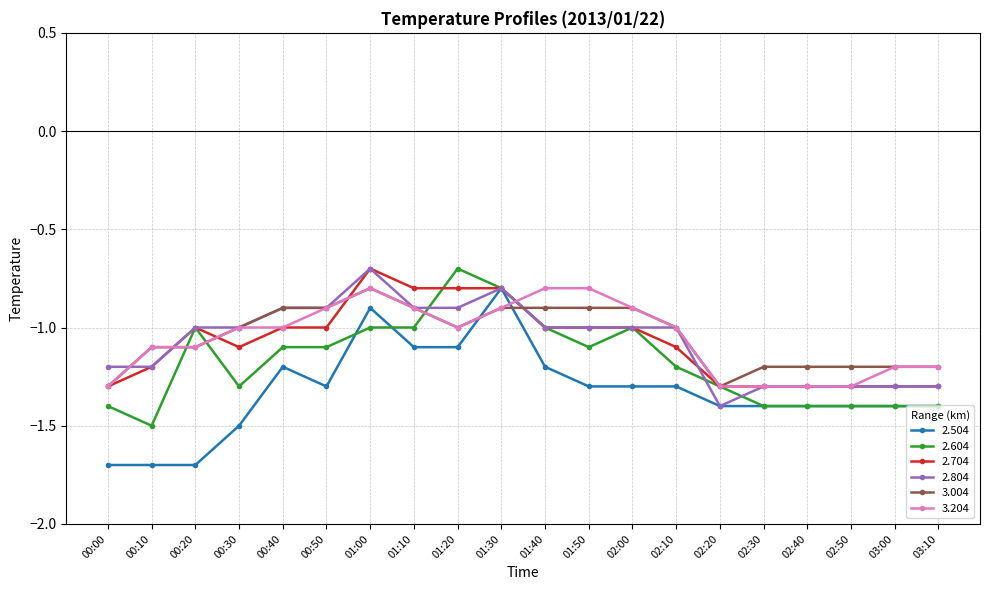

What is the label of the 5th point from the right?

02:30